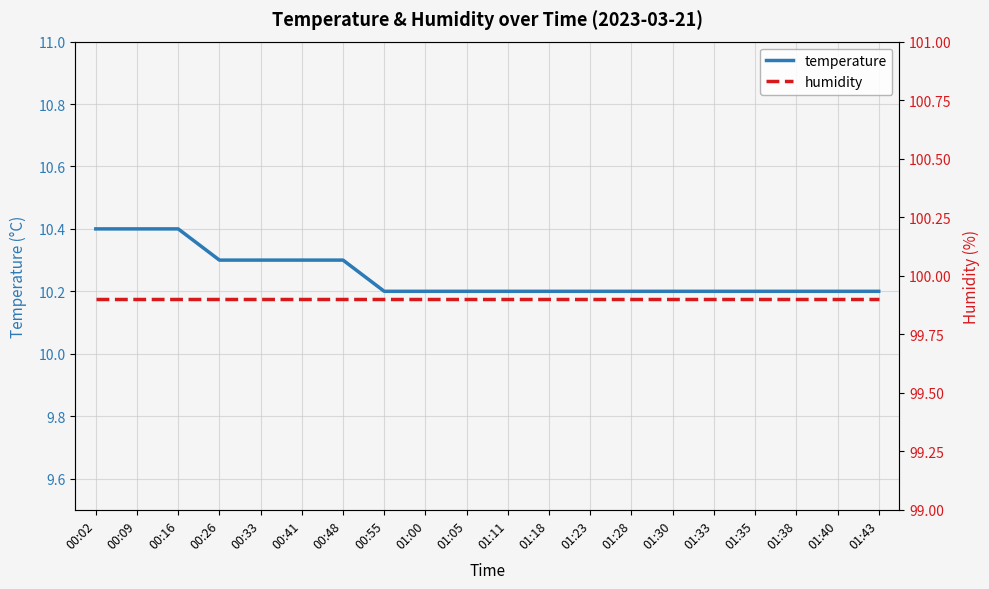

Which series has the largest range (max minus min)?

temperature